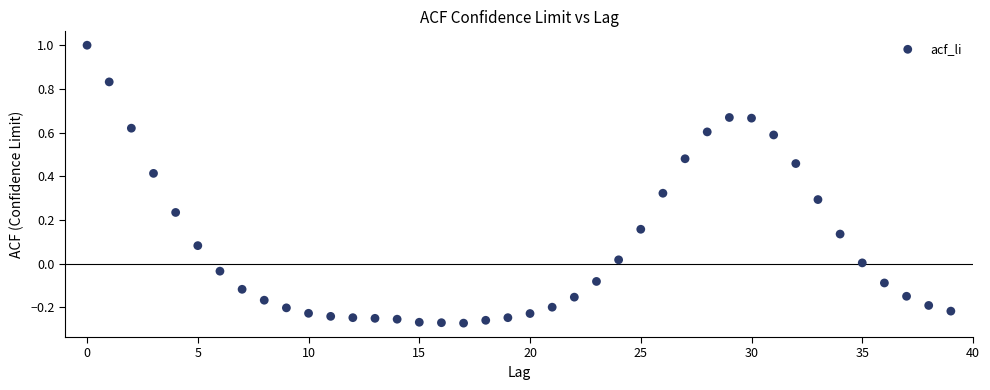

What is the range of Y values (max minus min)?

1.3